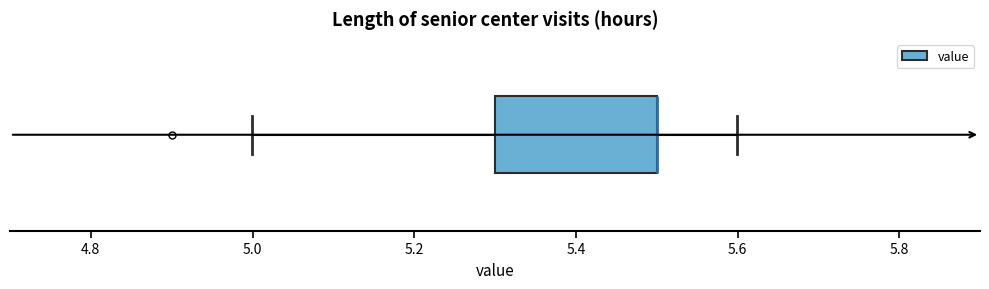

Read this box plot against the x-axis: the position of the median line, the range covered by the box, and the ends of both whiskers. The values are not printed on the chart, so give them approximately, as read against the axis.

median 5.5 (drawn on the box's right edge), box 5.3 to 5.5, whiskers 5.0 to 5.6